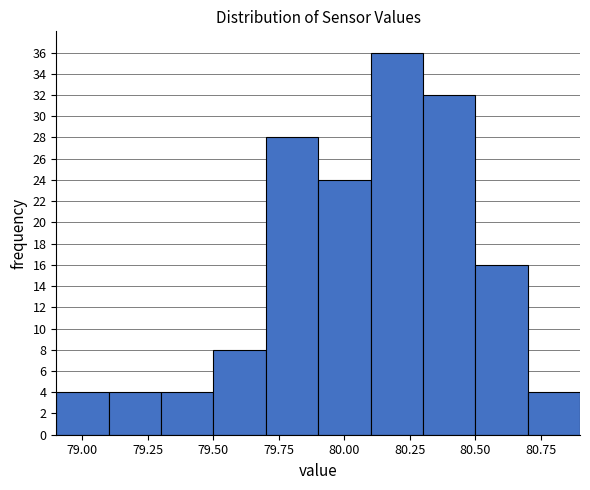

Reading left to right, transcribe this chart: for each bar, give the range it covers on the x-axis and its height. The values are not printed on the chart, so give them approximately, as read against the axis.

78.9 to 79.1: 4
79.1 to 79.3: 4
79.3 to 79.5: 4
79.5 to 79.7: 8
79.7 to 79.9: 28
79.9 to 80.1: 24
80.1 to 80.3: 36
80.3 to 80.5: 32
80.5 to 80.7: 16
80.7 to 80.9: 4